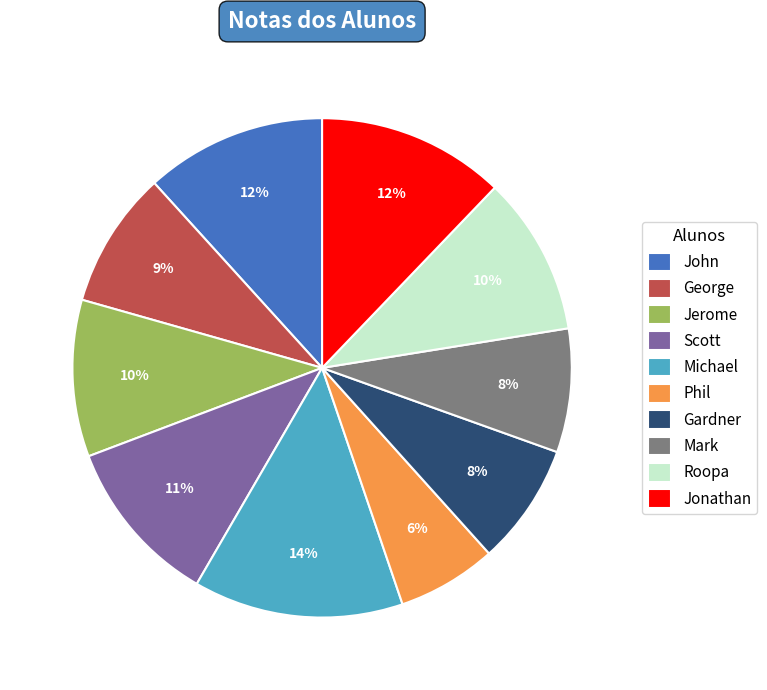

Count the number of slices in the pie.

10